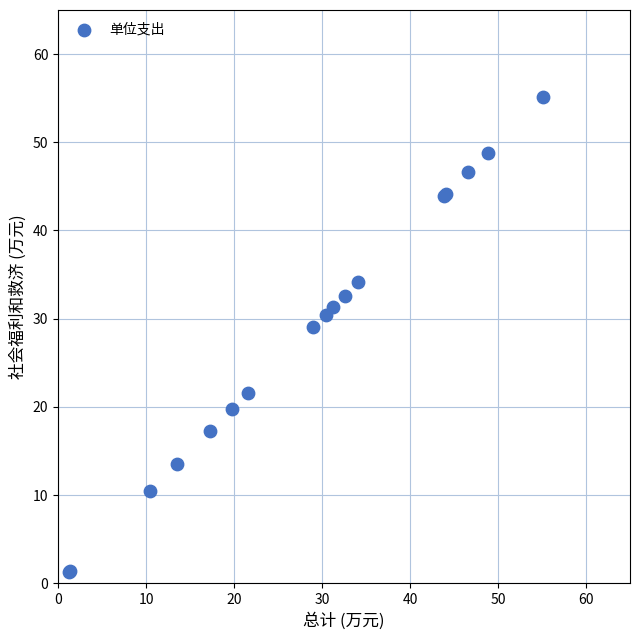

What Y value in the scatter plot is closest to 28?

29.0